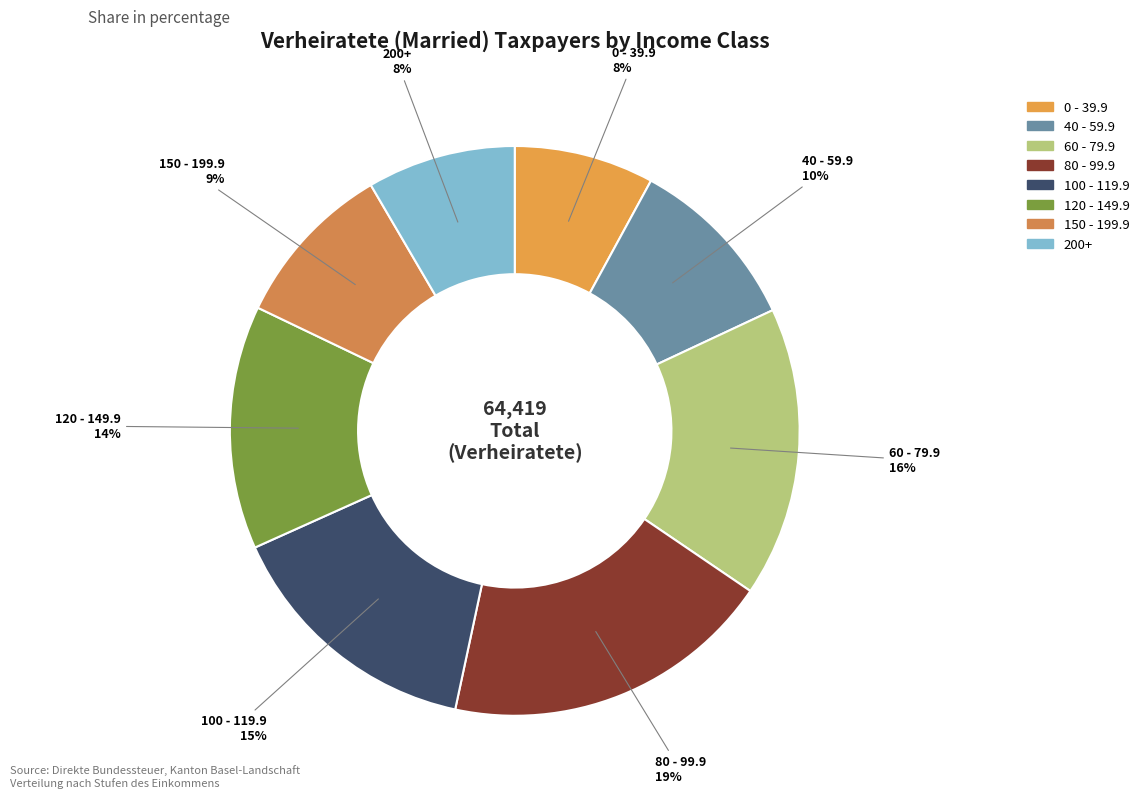

How many slices are in this pie chart?

8